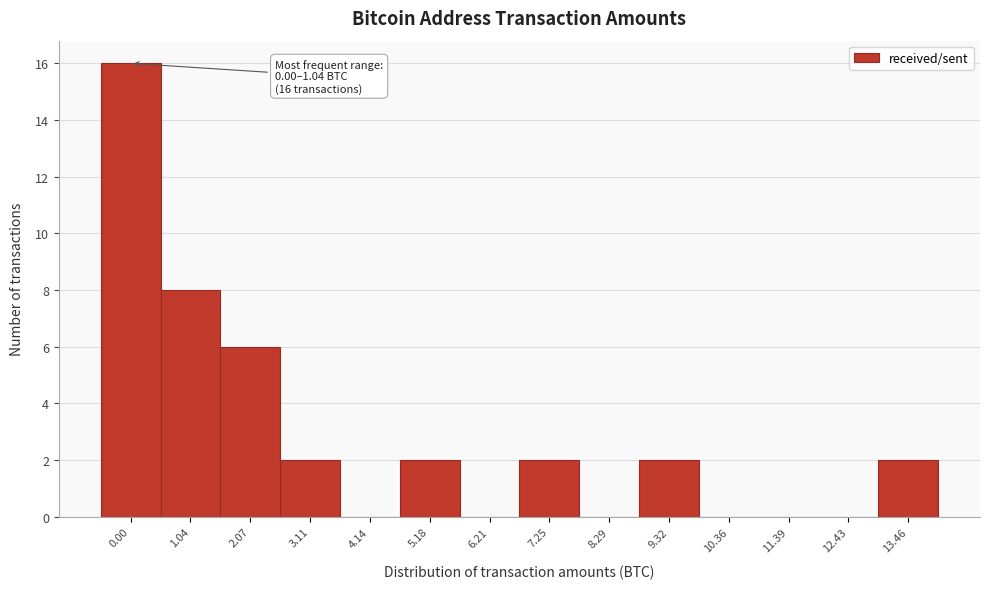

Reading left to right, what are all the values shown in this chart?

0.00=16	1.04=8	2.07=6	3.11=2	4.14=0	5.18=2	6.21=0	7.25=2	8.29=0	9.32=2	10.36=0	11.39=0	12.43=0	13.46=2